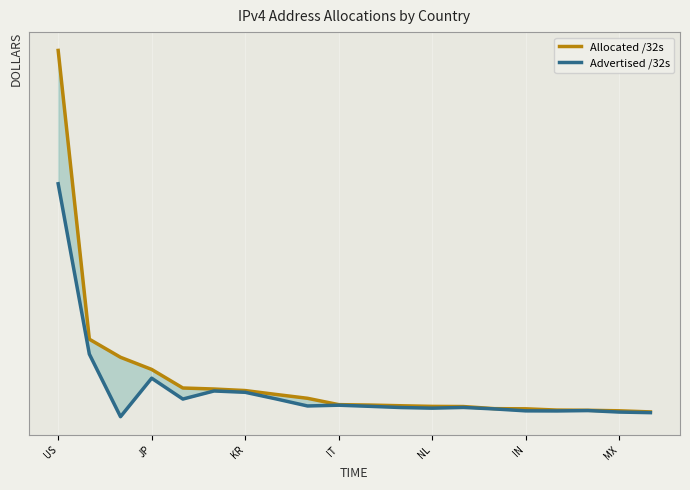

At which category is the sum across all series the highest?

US